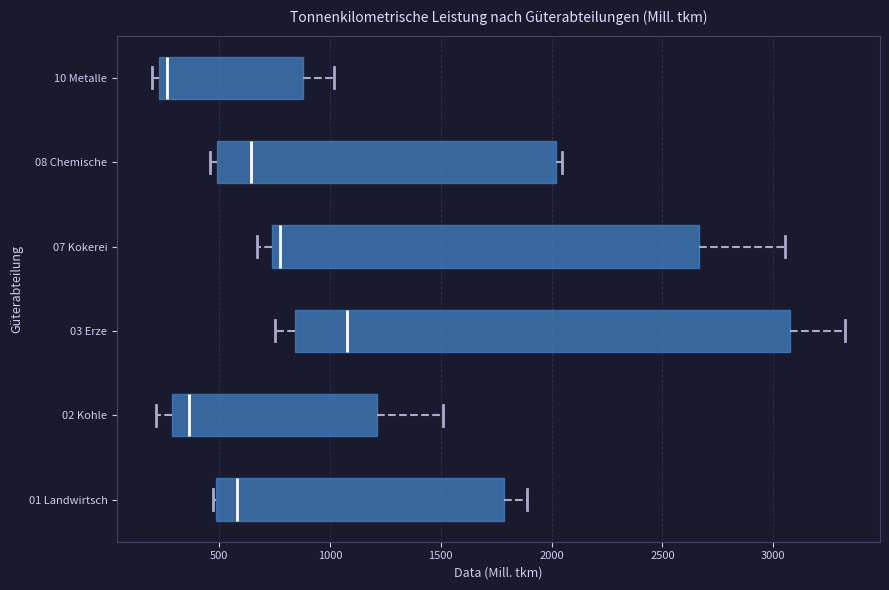

Where does the left whisker of the box for 02 Kohle end on the x-axis? The values are not printed on the chart, so give them approximately, as read against the axis.

200